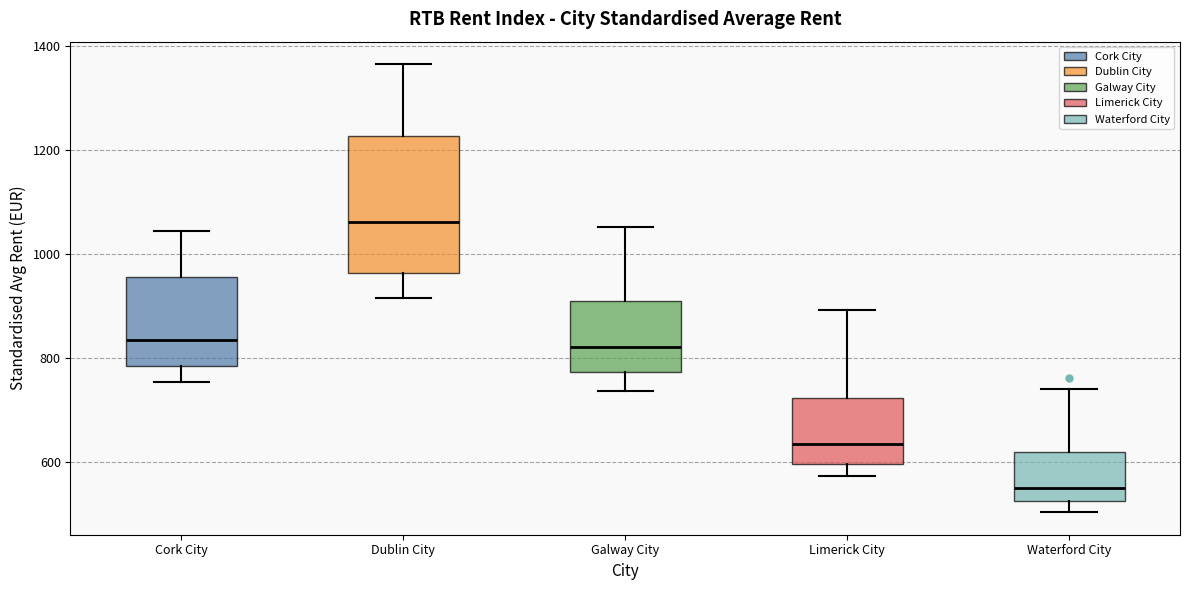

Which box's median line is the highest?

Dublin City